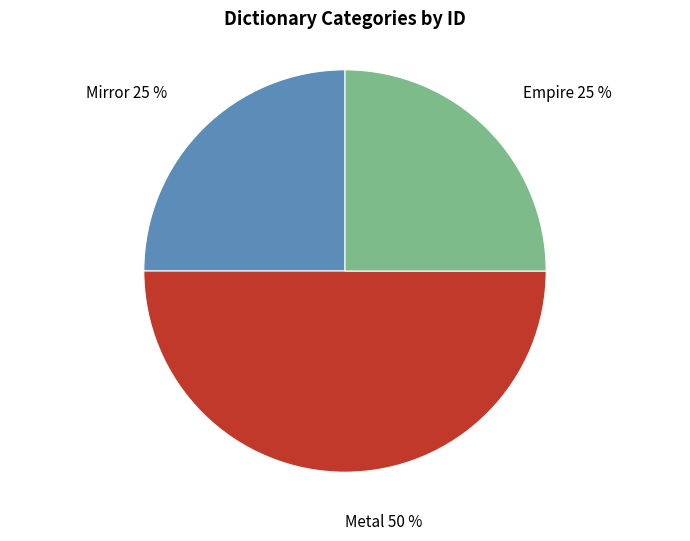

To the nearest percent, what is the difference between the largest and smallest slice percentages?

25%